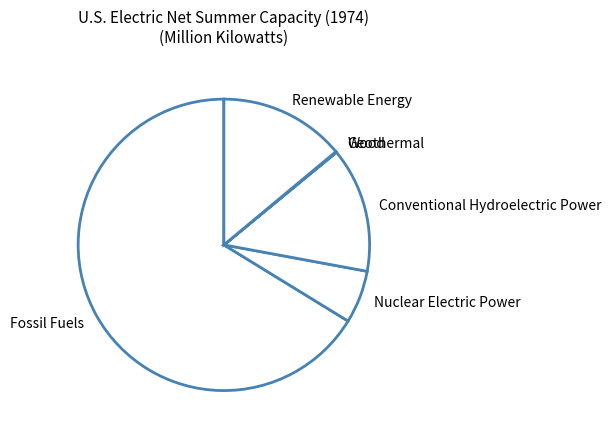

Between Renewable Energy and Nuclear Electric Power, which is larger?

Renewable Energy